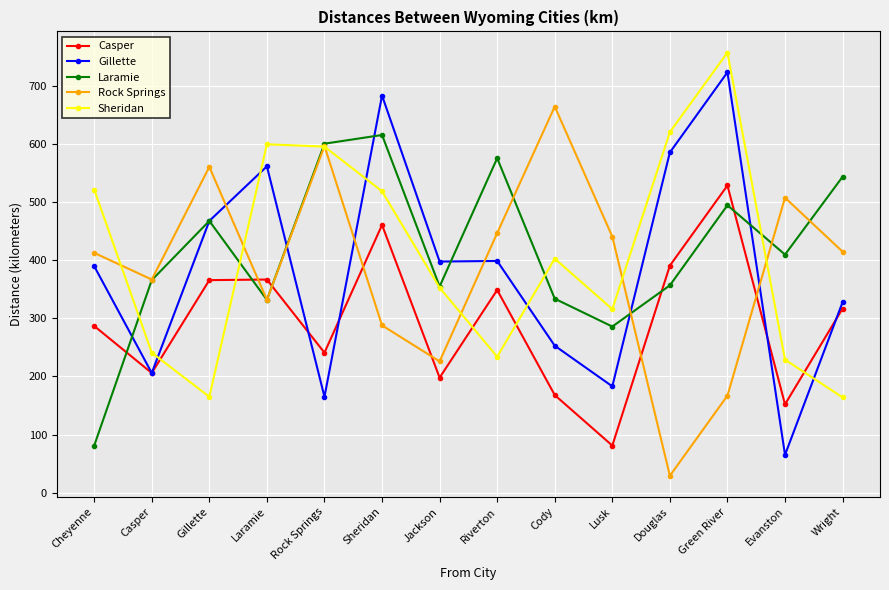

What is the difference between the highest and lowest values at Rock Springs?

436